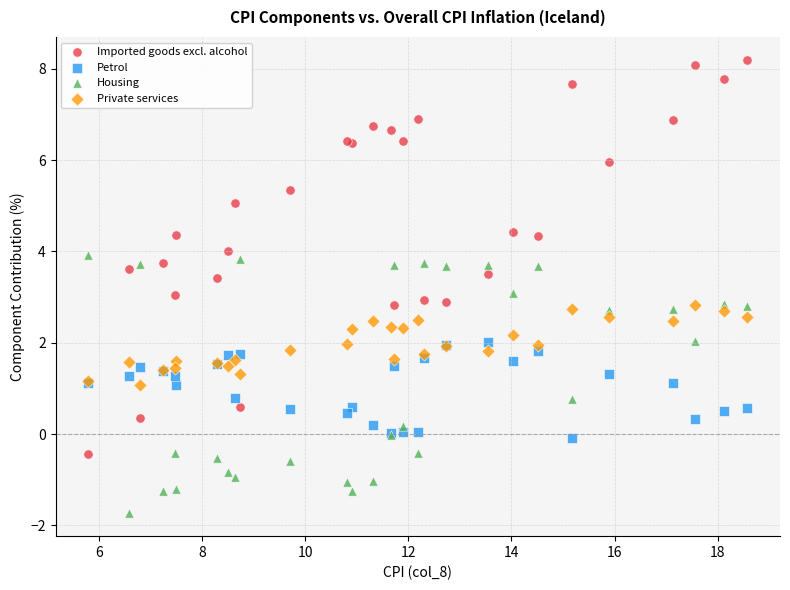

Which series reaches the minimum Y coordinate?

Housing